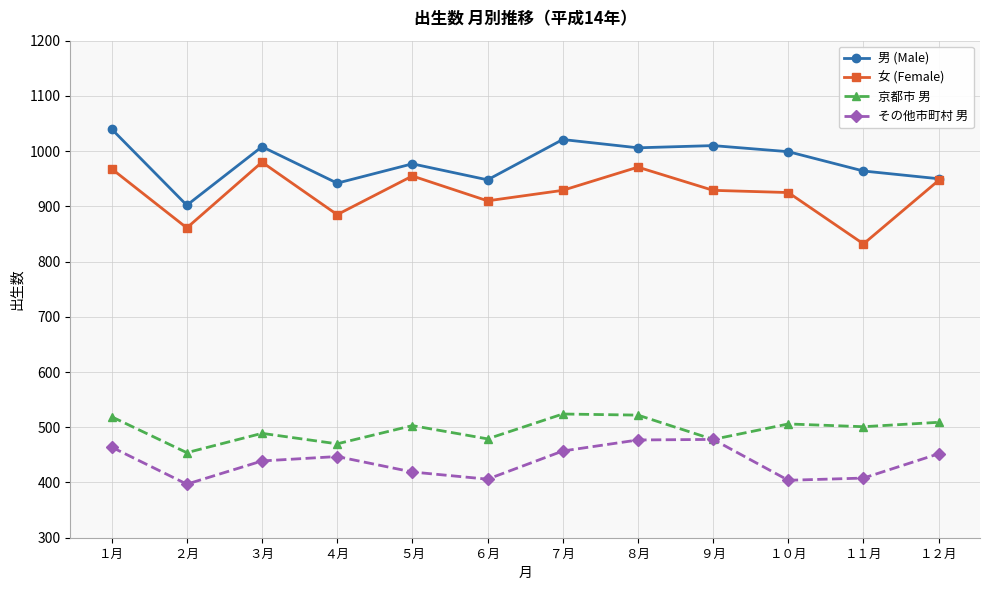

Is the value of 男 (Male) at ６月 greater than the value of 京都市 男 at ２月?

Yes